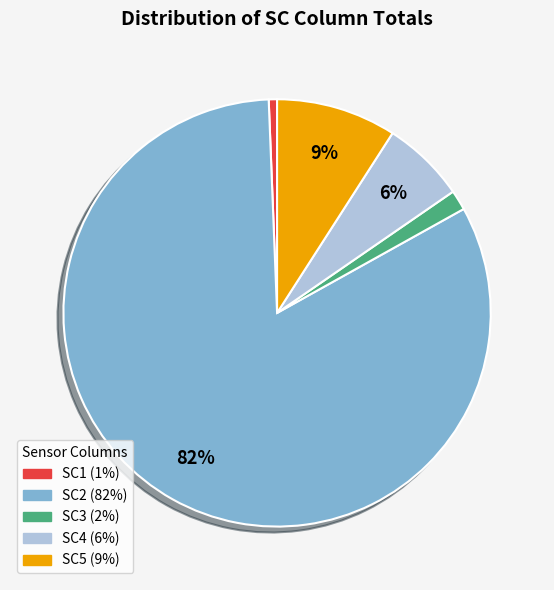

Is the sum of SC2 and SC3 greater than half?

Yes